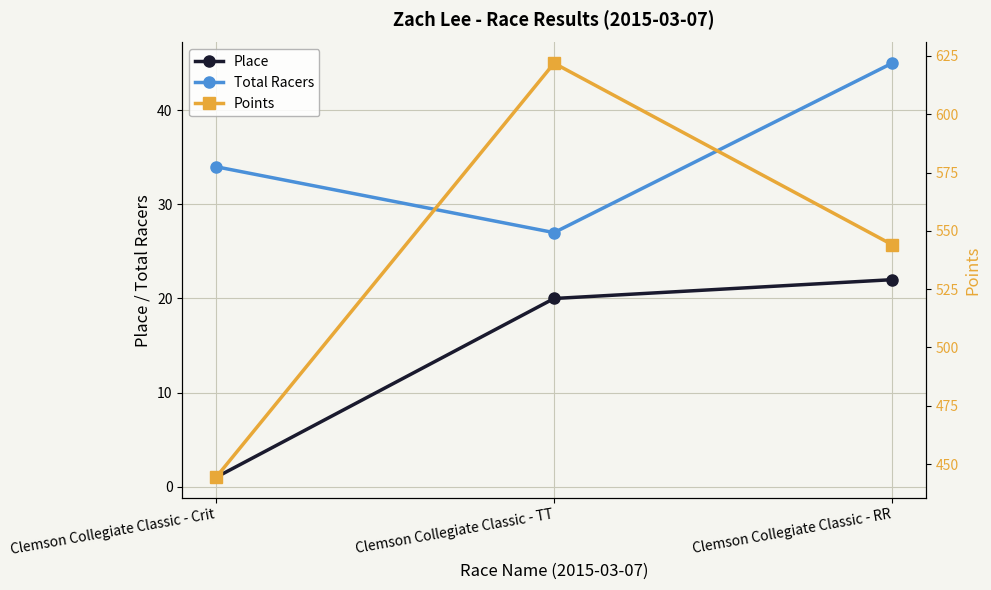

Rank the series at Clemson Collegiate Classic - RR from highest to lowest value.

Points, Total Racers, Place